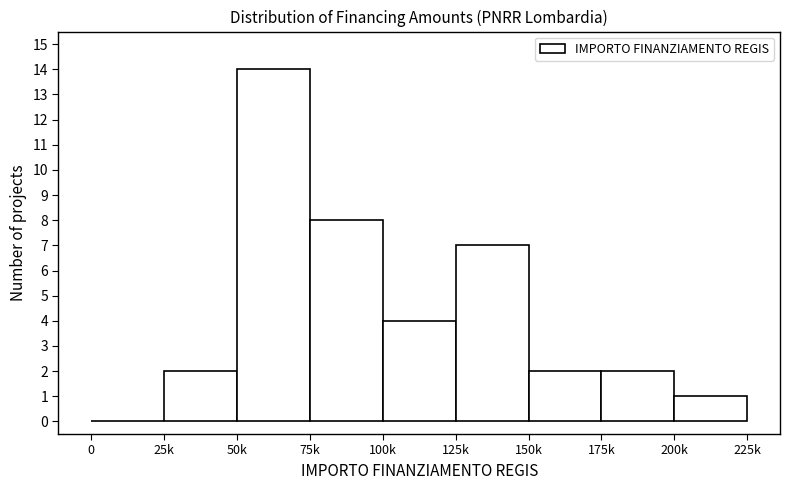

Reading right to left, extract all data points from this chart.

200k=1	175k=2	150k=2	125k=7	100k=4	75k=8	50k=14	25k=2	0=0